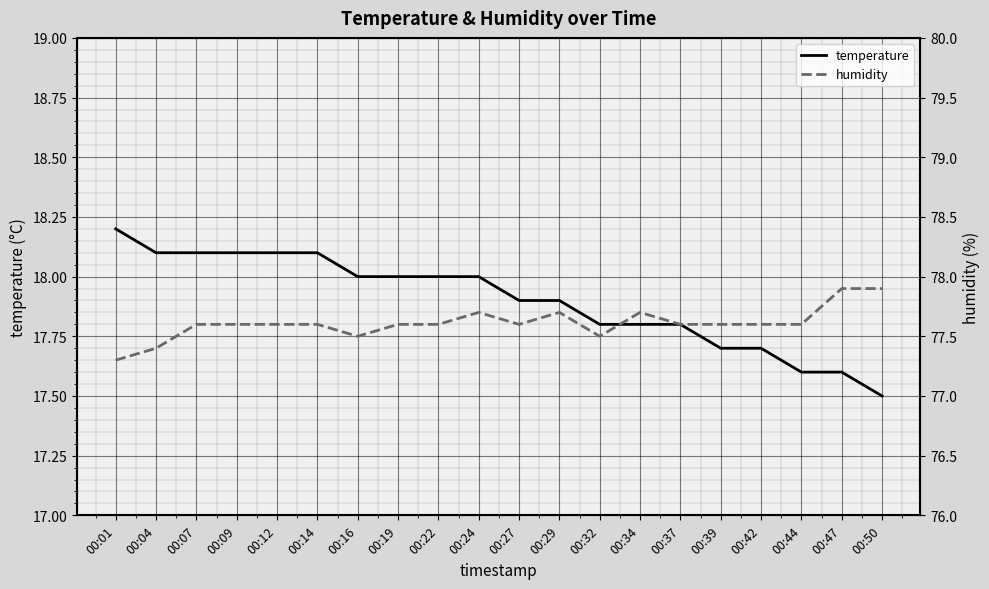

Which series has the largest range (max minus min)?

temperature